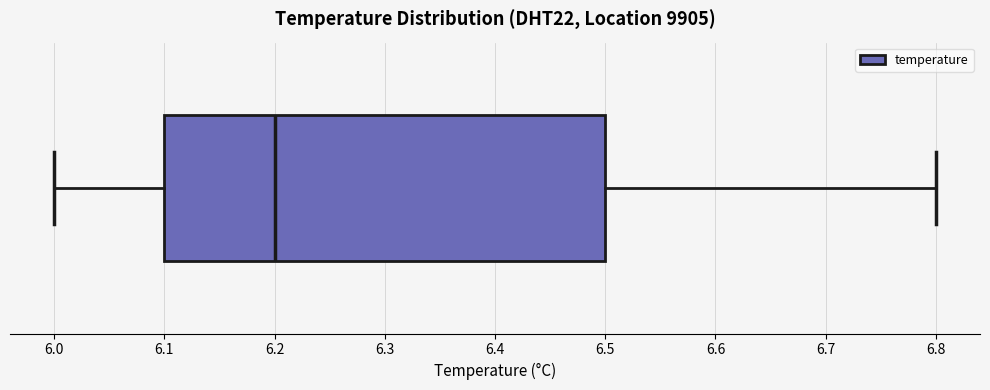

Transcribe this box plot: give where the median line is, the range the box spans, and where the two whiskers end, as read against the x-axis. The values are not printed on the chart, so give them approximately, as read against the axis.

median 6.2, box 6.1 to 6.5, whiskers 6.0 to 6.8